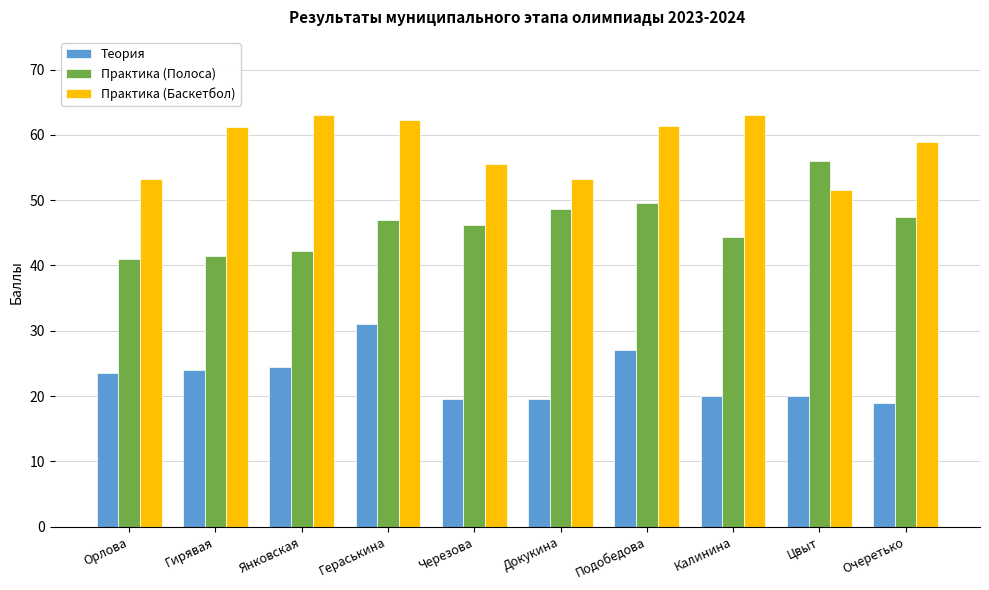

Is the value of Теория at Калинина greater than the value of Практика (Полоса) at Очеретько?

No